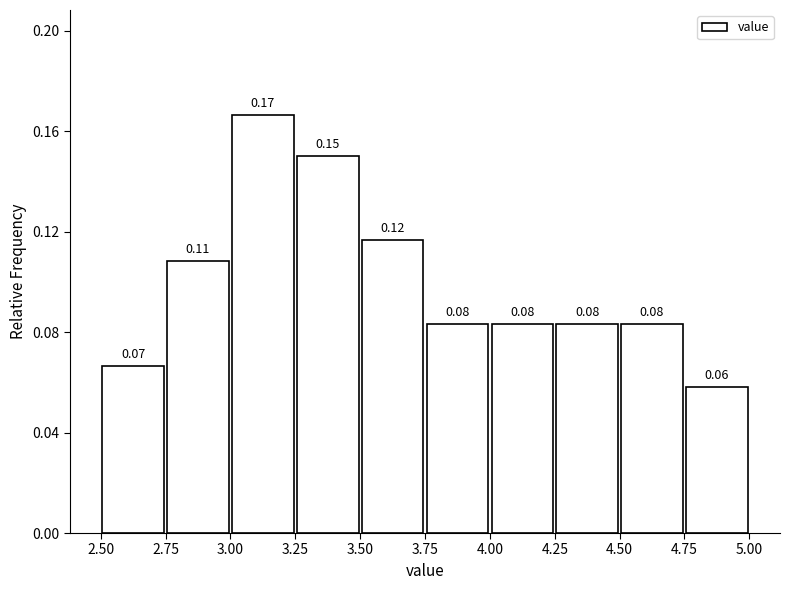

Which range on the x-axis has the tallest bar?

3.00 to 3.25